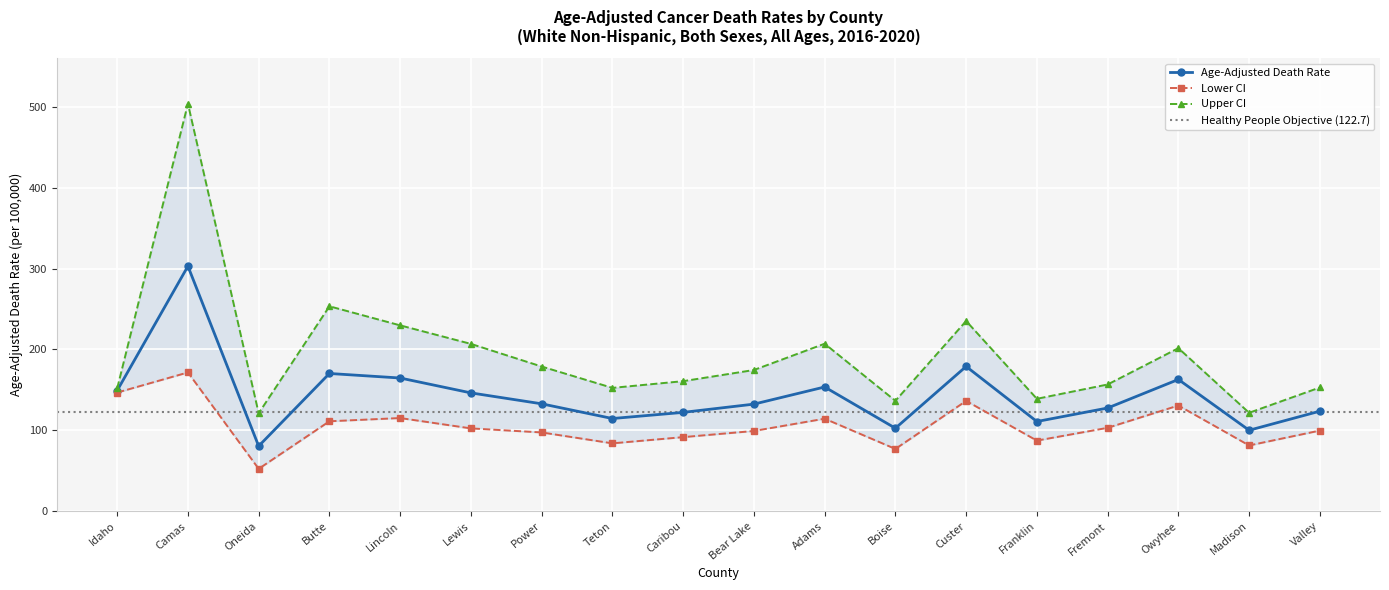

True or false: Age-Adjusted Death Rate and Upper CI intersect in this chart.

False